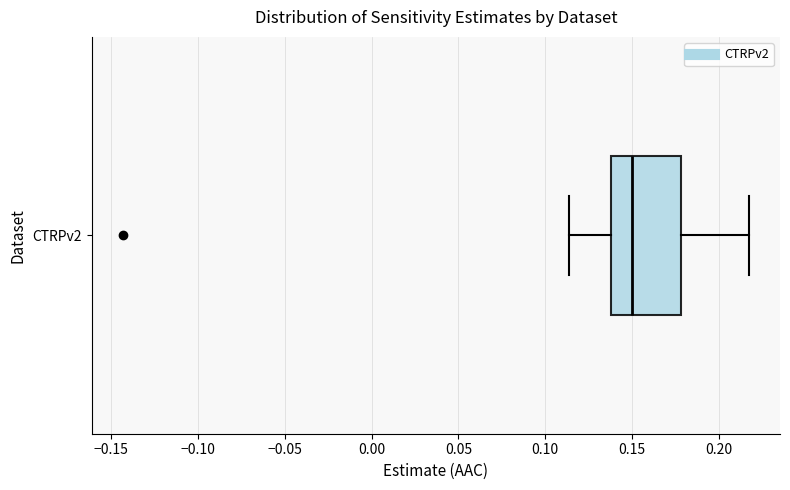

Transcribe this box plot: give where the median line is, the range the box spans, and where the two whiskers end, as read against the x-axis. The values are not printed on the chart, so give them approximately, as read against the axis.

median 0.150, box 0.140 to 0.180, whiskers 0.115 to 0.215